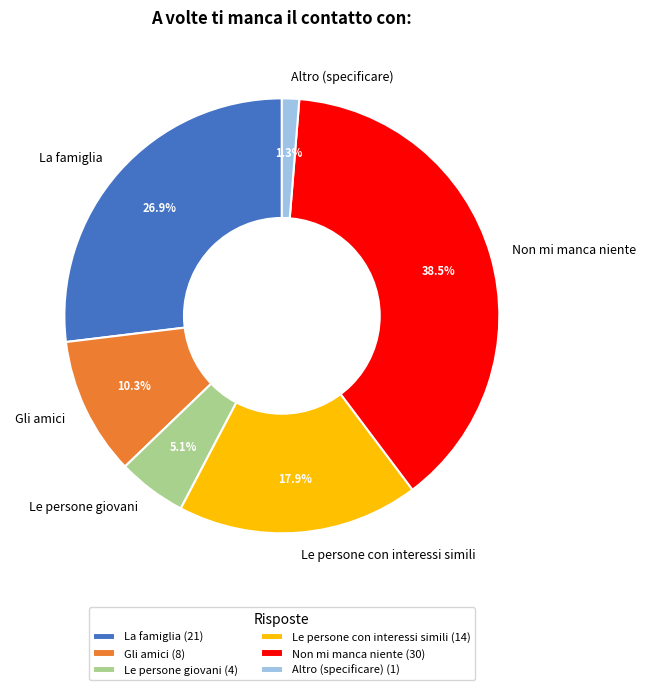

Rank the categories by value from lowest to highest.

Altro (specificare), Le persone giovani, Gli amici, Le persone con interessi simili, La famiglia, Non mi manca niente